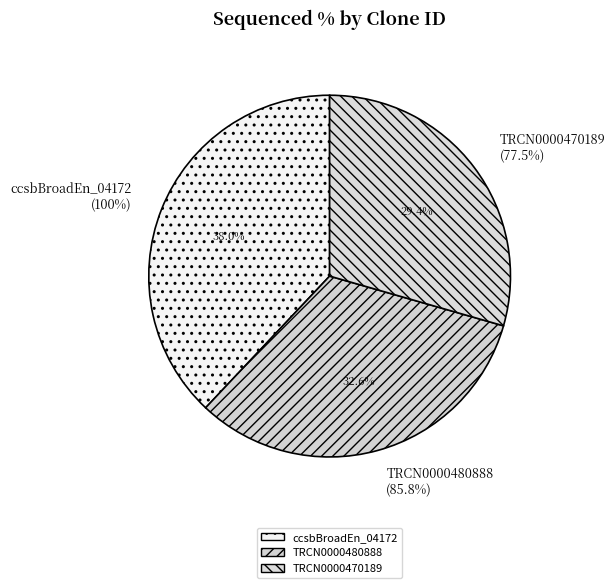

To the nearest percent, what portion does TRCN0000470189 represent?

29%